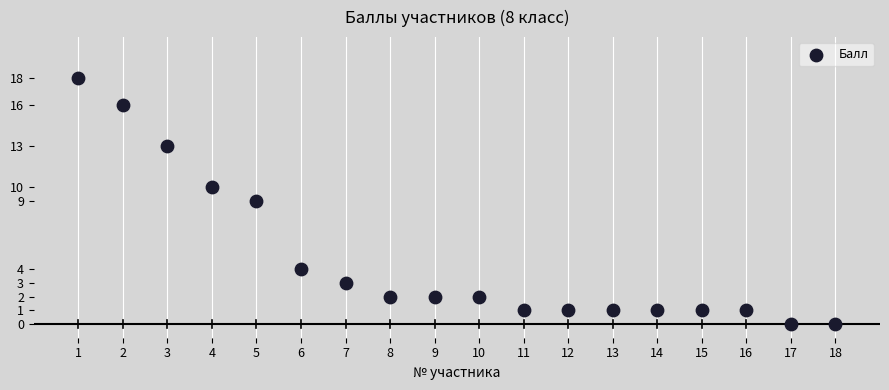

What is the range of Y values (max minus min)?

18